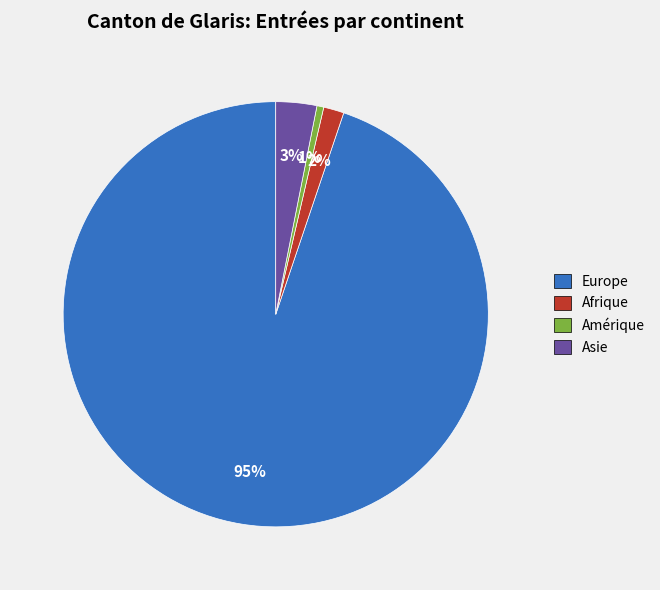

Rank the categories by value from lowest to highest.

Amérique, Afrique, Asie, Europe